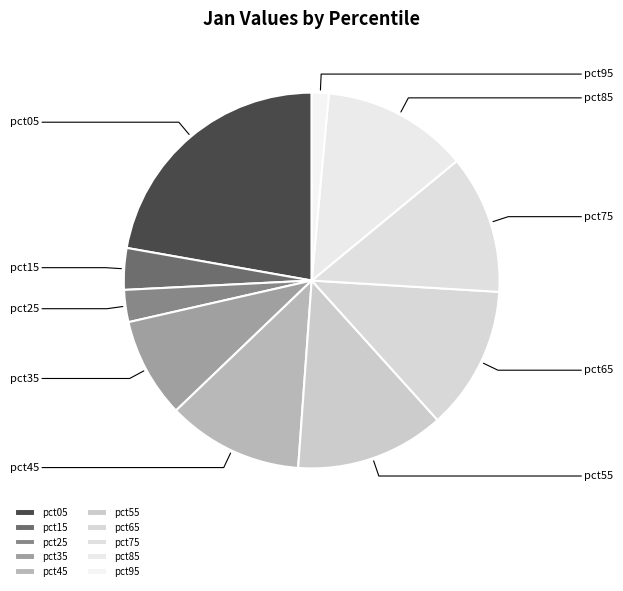

How many slices are in this pie chart?

10